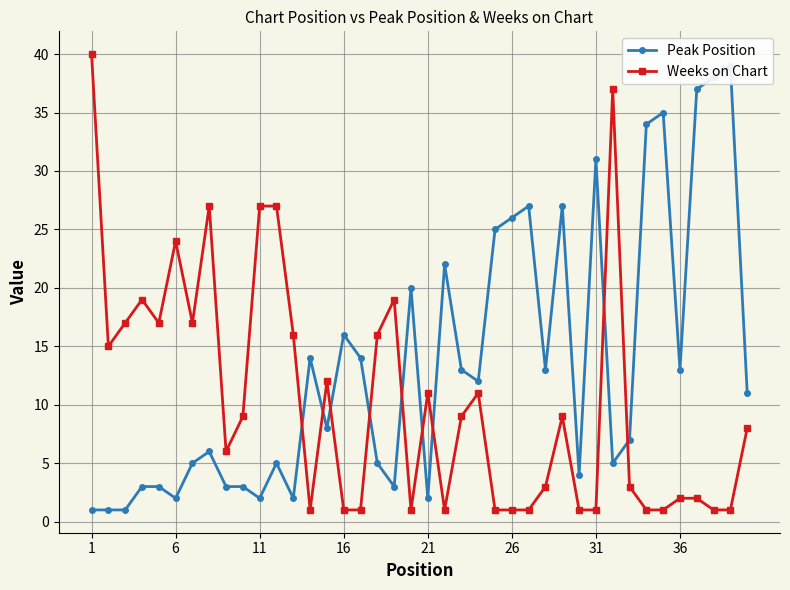

True or false: Weeks on Chart has more than 2 points higher than both neighbors.

True